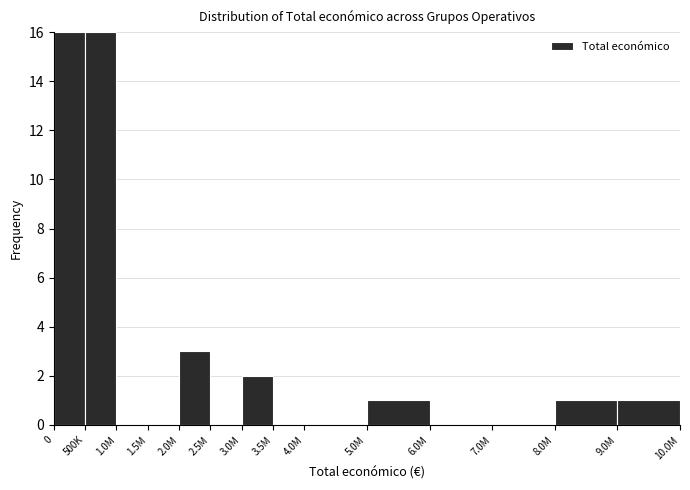

Reading left to right, list all the values displayed in this chart.

0=16	500K=16	1.0M=0	1.5M=0	2.0M=3	2.5M=0	3.0M=2	3.5M=0	4.0M=0	5.0M=1	6.0M=0	7.0M=0	8.0M=1	9.0M=1